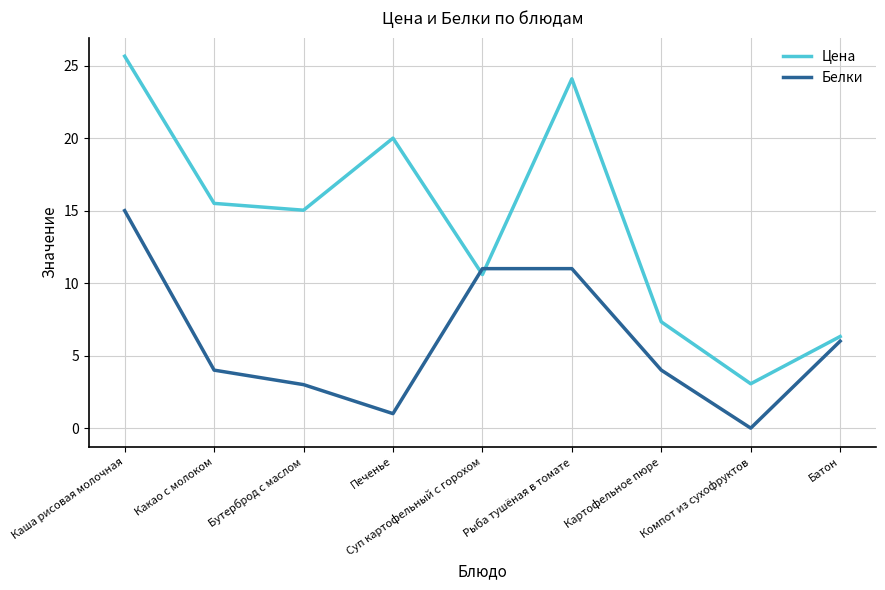

In Цена, how many points are lower than both neighbors (excluding endpoints)?

3